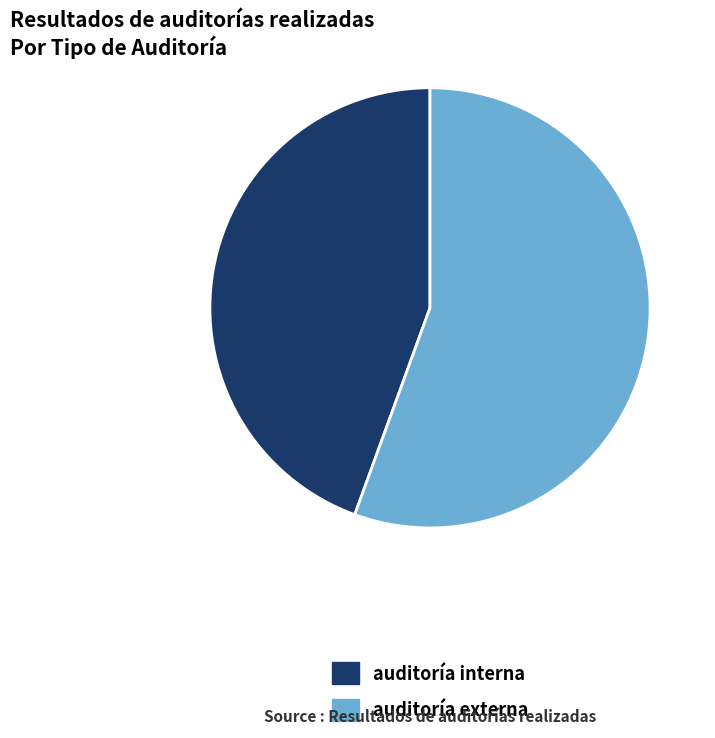

What is the ratio of the value at auditoría interna to the value at auditoría externa?

0.8